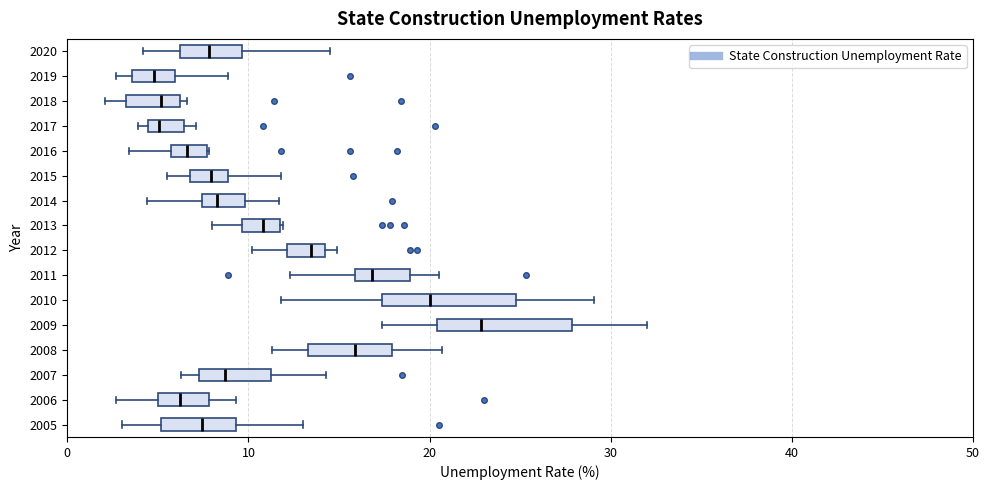

Reading bottom to top, transcribe this box plot: for each box, give where its median line is, the range the box spans, and where its two whiskers end, as read against the x-axis. The values are not printed on the chart, so give them approximately, as read against the axis.

2005: median 7, box 5 to 9, whiskers 3 to 13
2006: median 6, box 5 to 8, whiskers 3 to 9
2007: median 9, box 7 to 11, whiskers 6 to 14
2008: median 16, box 13 to 18, whiskers 11 to 21
2009: median 23, box 20 to 28, whiskers 17 to 32
2010: median 20, box 17 to 25, whiskers 12 to 29
2011: median 17, box 16 to 19, whiskers 12 to 21
2012: median 13, box 12 to 14, whiskers 10 to 15
2013: median 11, box 10 to 12, whiskers 8 to 12
2014: median 8, box 7 to 10, whiskers 4 to 12
2015: median 8, box 7 to 9, whiskers 6 to 12
2016: median 7, box 6 to 8, whiskers 3 to 8
2017: median 5, box 4 to 6, whiskers 4 (just left of the box's left edge) to 7
2018: median 5, box 3 to 6, whiskers 2 to 7
2019: median 5, box 4 to 6, whiskers 3 to 9
2020: median 8, box 6 to 10, whiskers 4 to 15